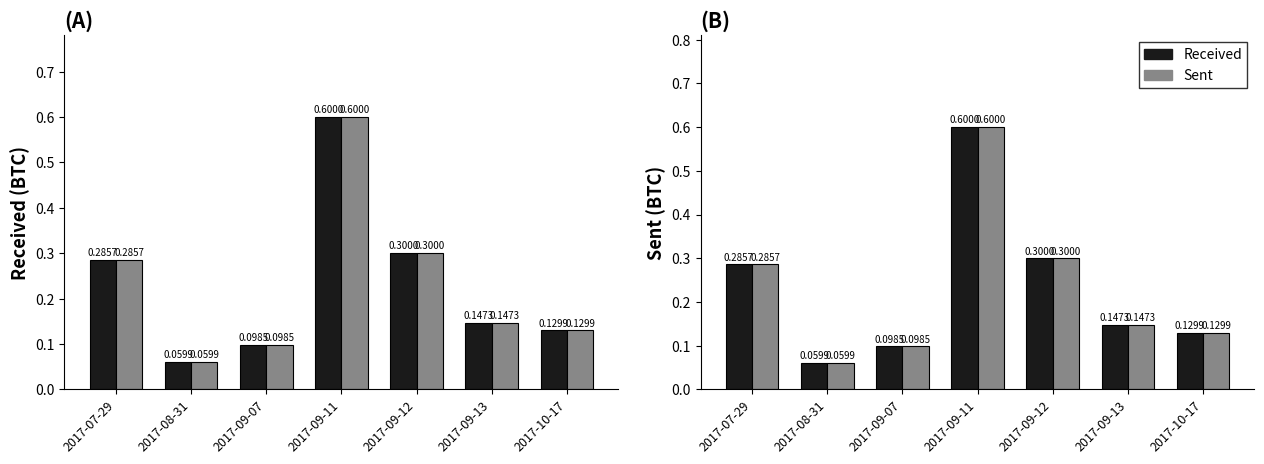

What is the approximate value of Received at 2017-09-07?

0.1